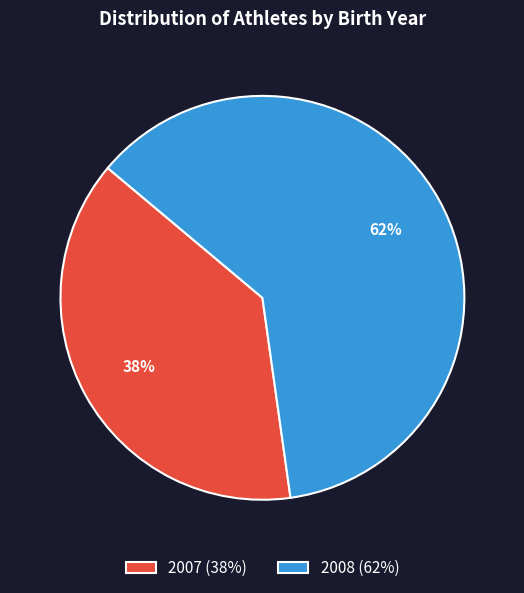

Is 2007 the majority of the pie?

No